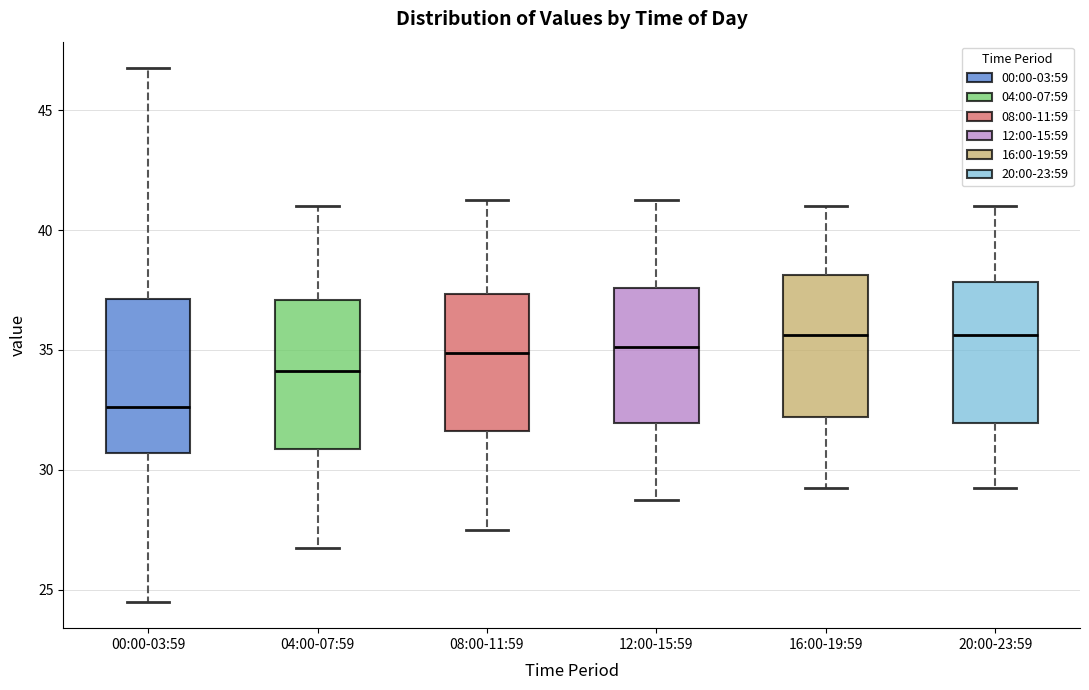

Where does the upper whisker of the box for 20:00-23:59 end on the y-axis? The values are not printed on the chart, so give them approximately, as read against the axis.

41.0